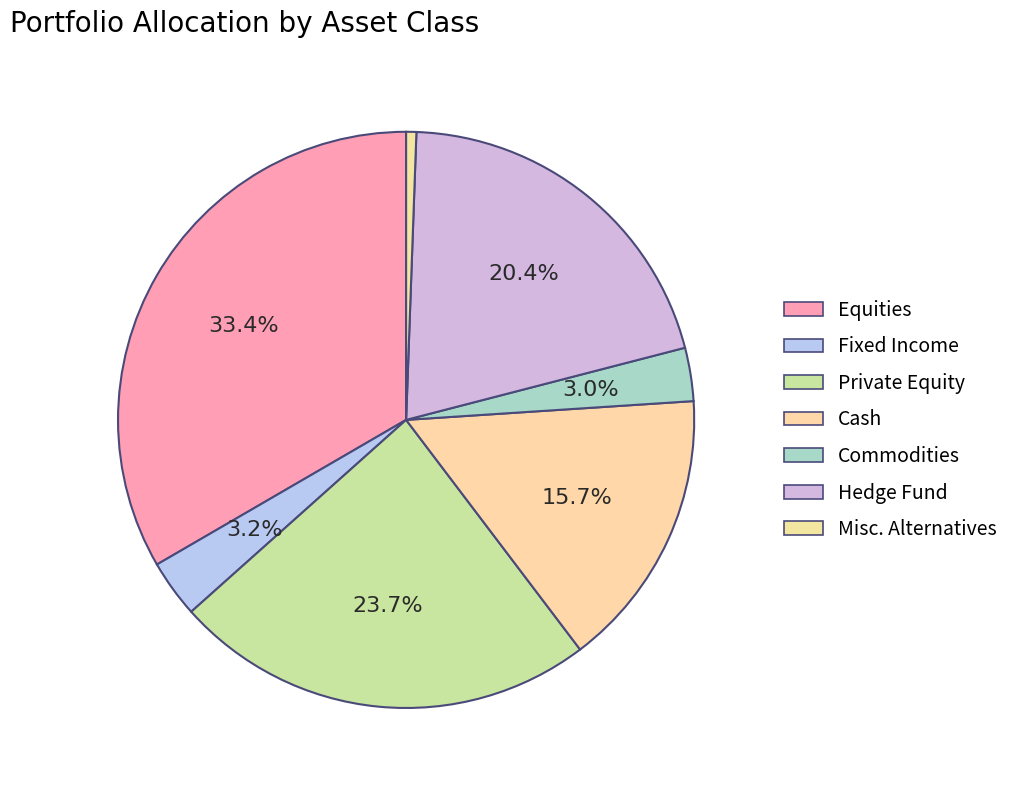

What is the ratio of the value at Equities to the value at Commodities?

11.2